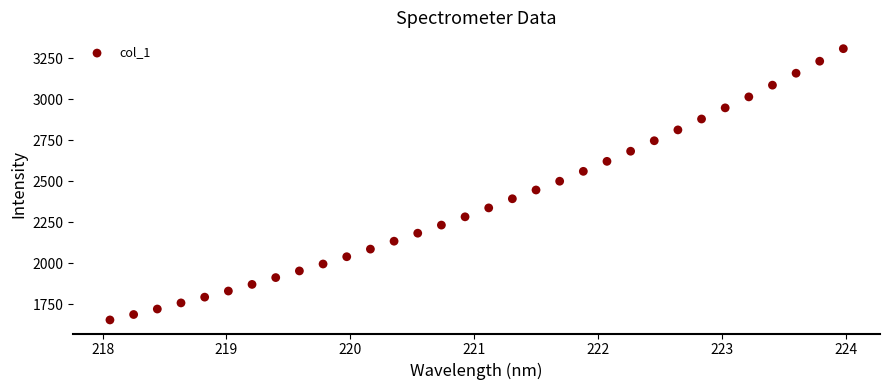

What is the range of Y values (max minus min)?

1653.6